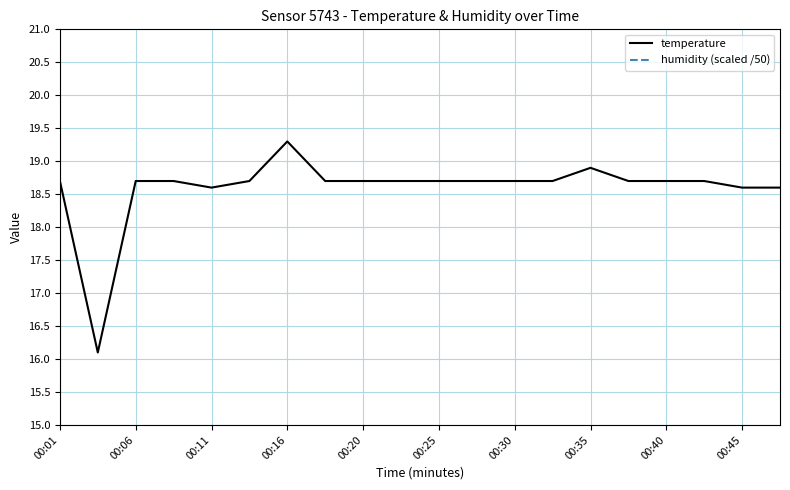

How many values in the temperature series are below 18?

1